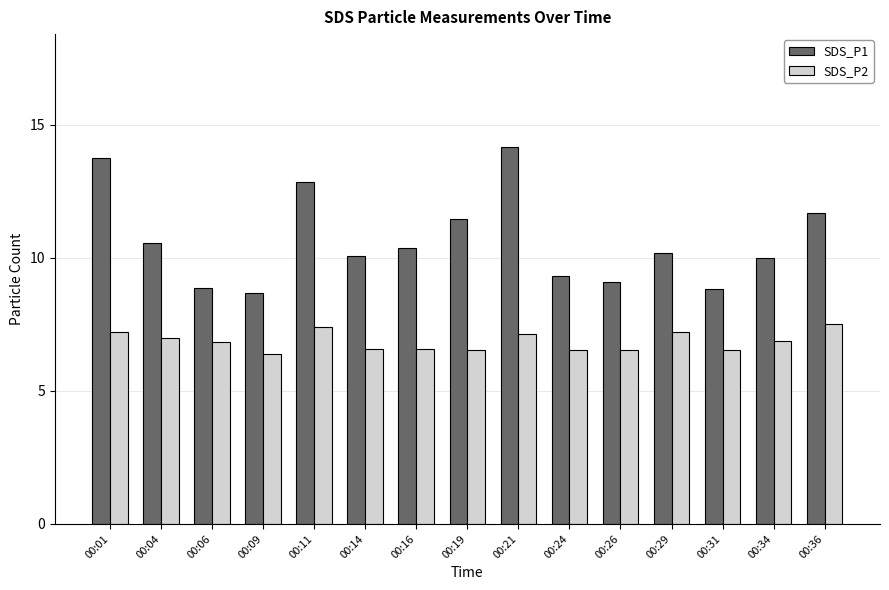

Which series changed the most between 00:19 and 00:31?

SDS_P1